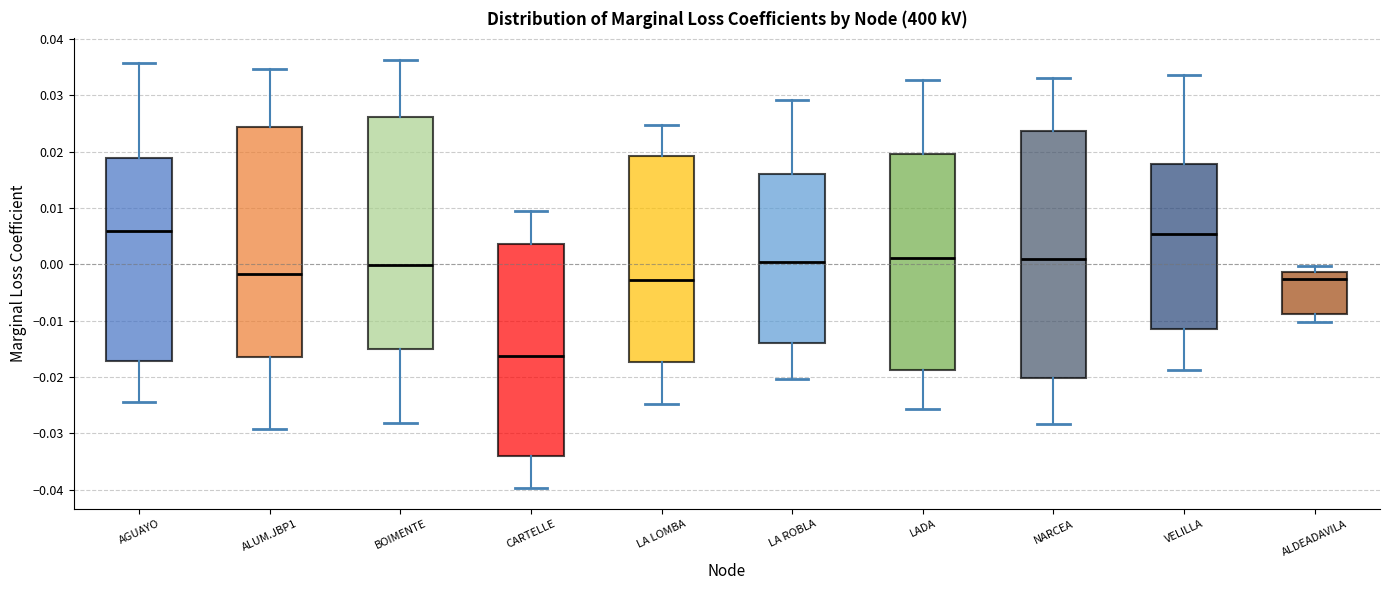

Which box is the tallest, from its lower edge to its upper edge?

NARCEA